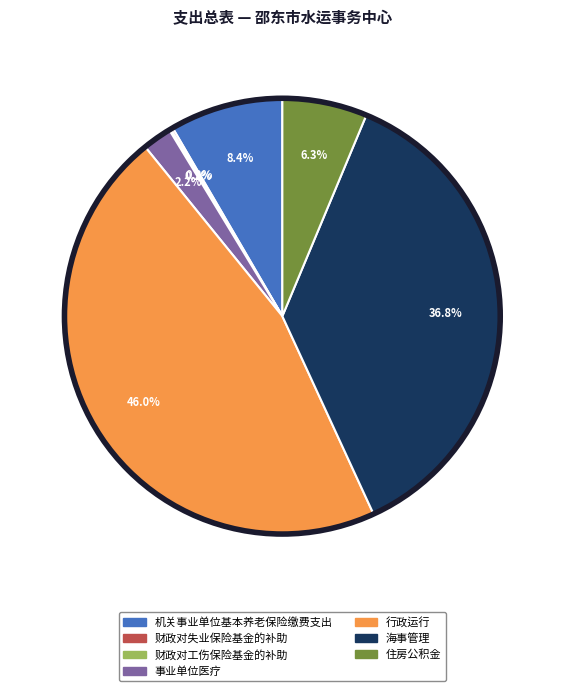

The 海事管理 slice represents 37% of the pie. True or false?

True